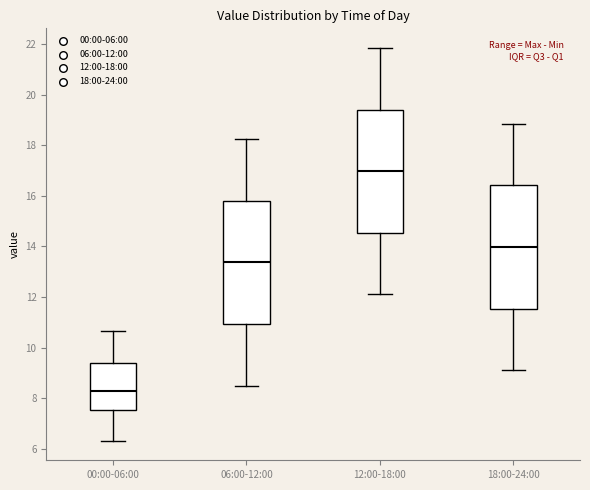

Which box's median line is the highest?

12:00-18:00